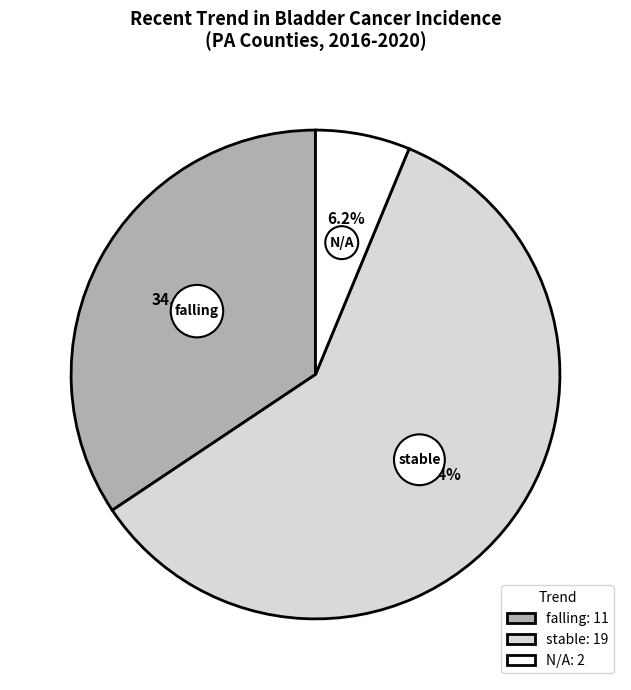

How many slices are in this pie chart?

3